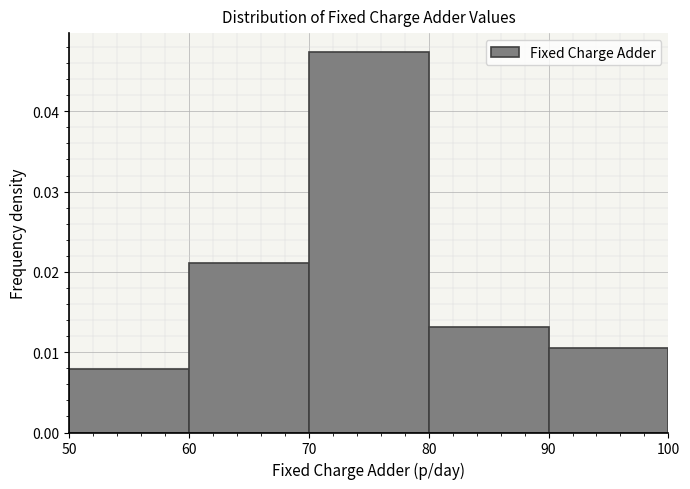

Over which range of the x-axis is the bar tallest?

70 to 80